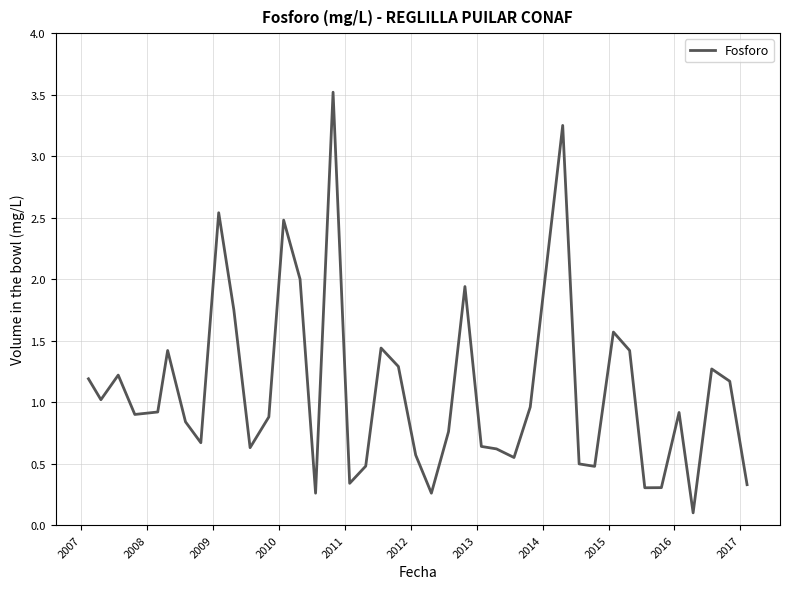

What is the maximum value shown in the chart?

3.5